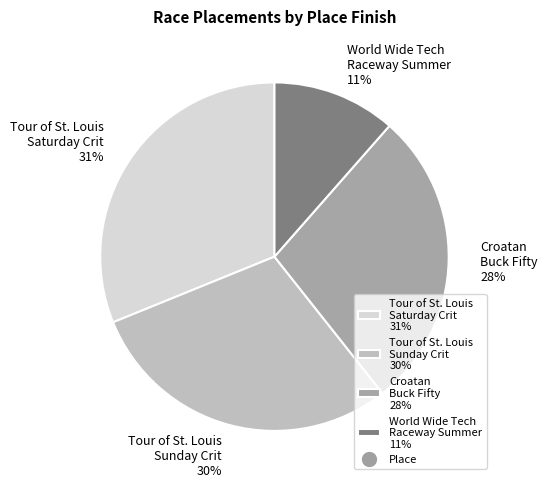

Which slice is the largest?

Tour of St. Louis Saturday Crit 31%